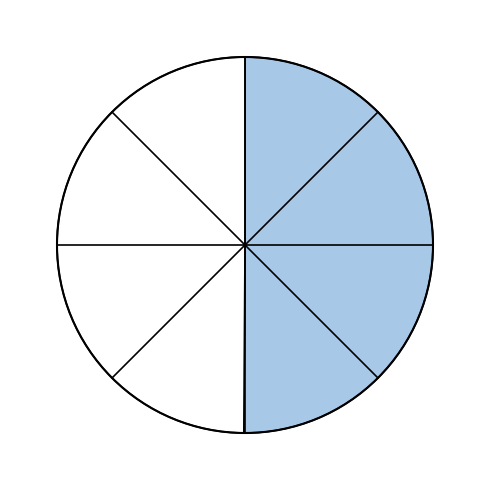

Count the number of slices in the pie.

2